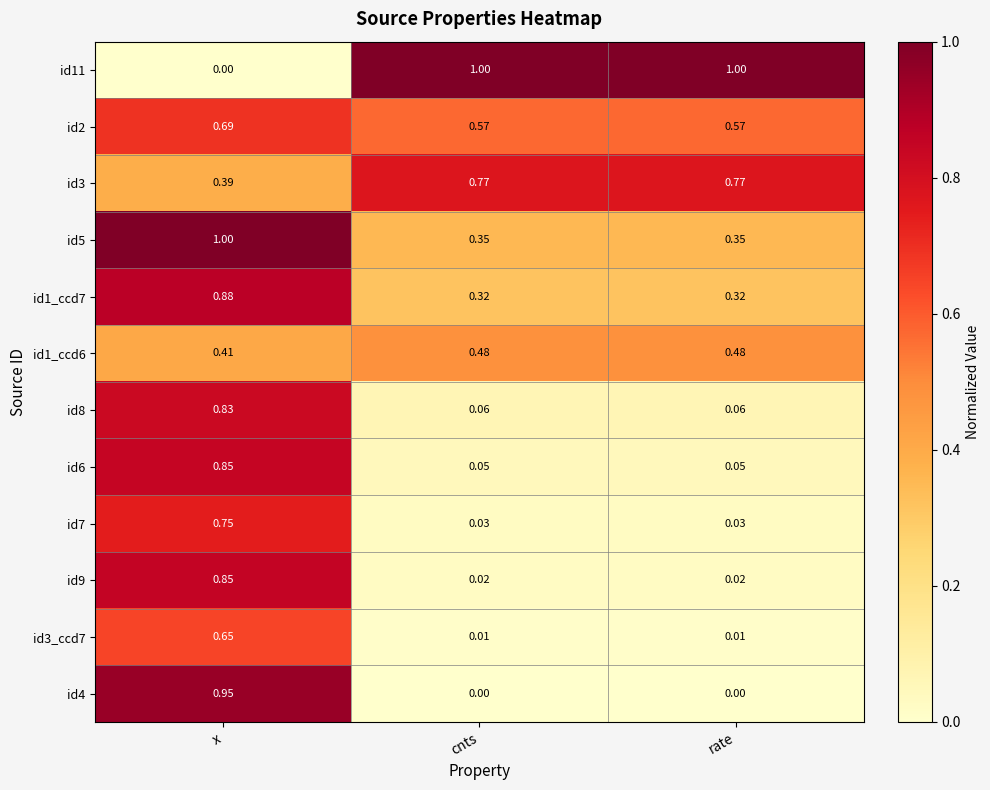

At which label is id3 closest to 0?

x